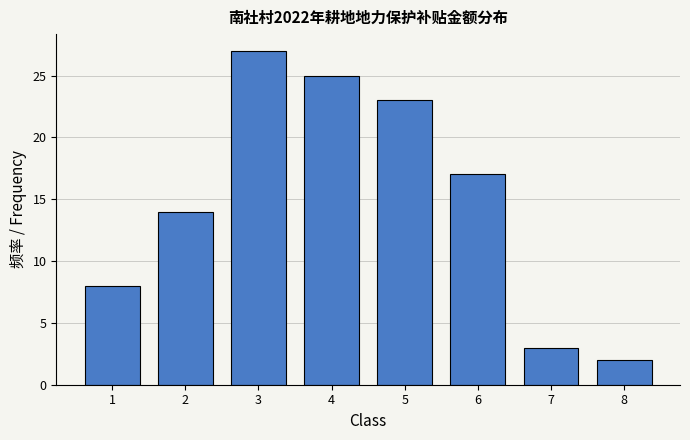

Reading right to left, what are all the values shown in this chart?

2	3	17	23	25	27	14	8